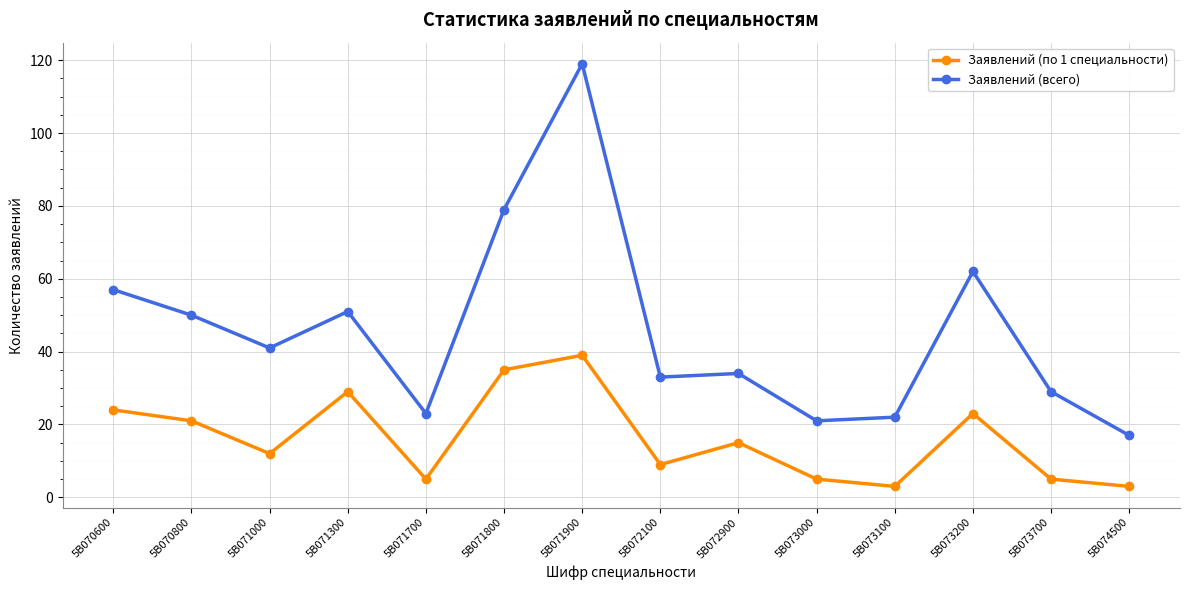

What is the value of the Заявлений (всего) point at the 9th from the left?

34